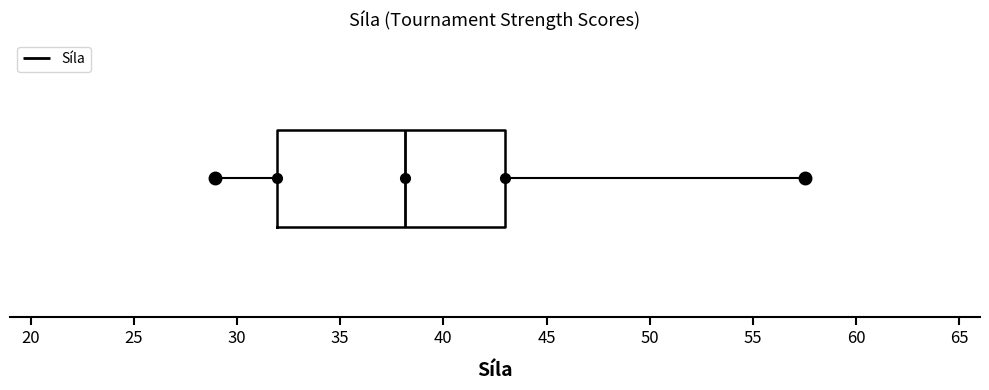

Read this box plot against the x-axis: the position of the median line, the range covered by the box, and the ends of both whiskers. The values are not printed on the chart, so give them approximately, as read against the axis.

median 38.0, box 32.0 to 43.0, whiskers 29.0 to 57.5